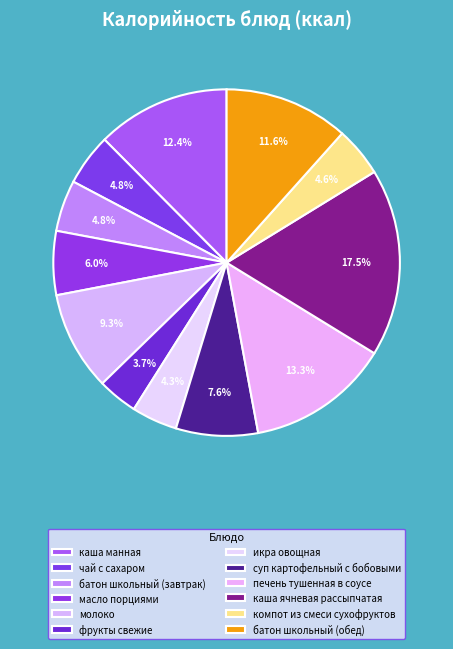

What percentage is the икра овощная slice, to the nearest percent?

4%